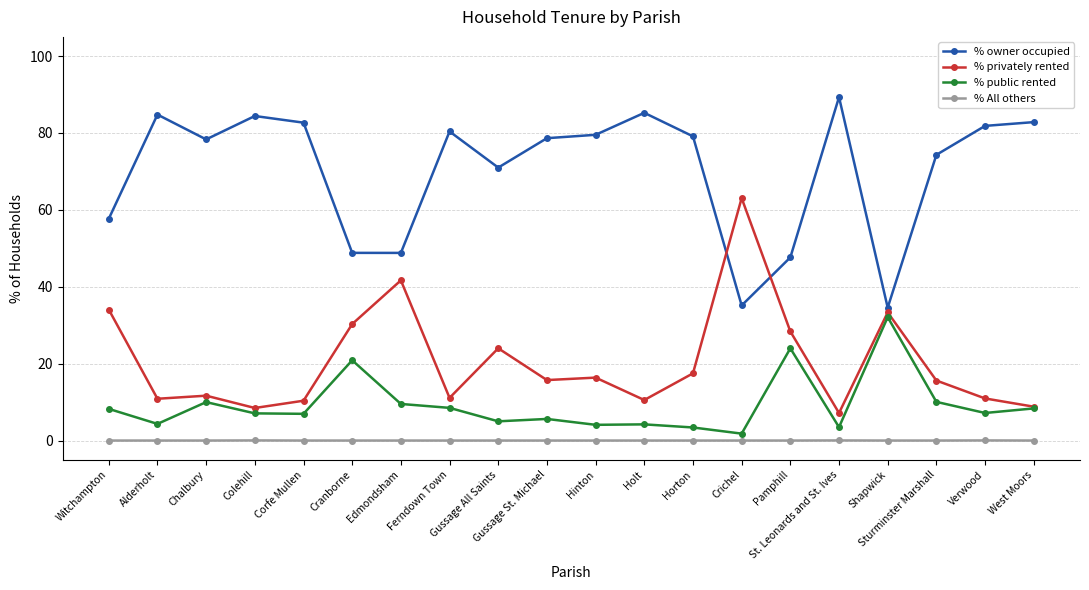

At which label does % privately rented reach its peak?

Crichel